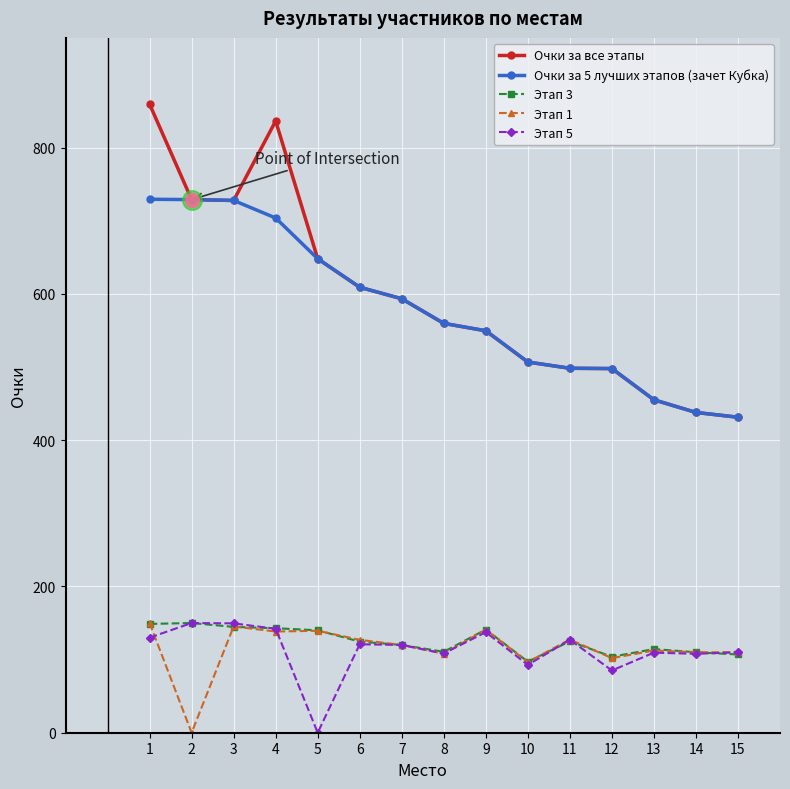

What are all the series names shown in the legend?

Очки за все этапы, Очки за 5 лучших этапов (зачет Кубка), Этап 3, Этап 1, Этап 5